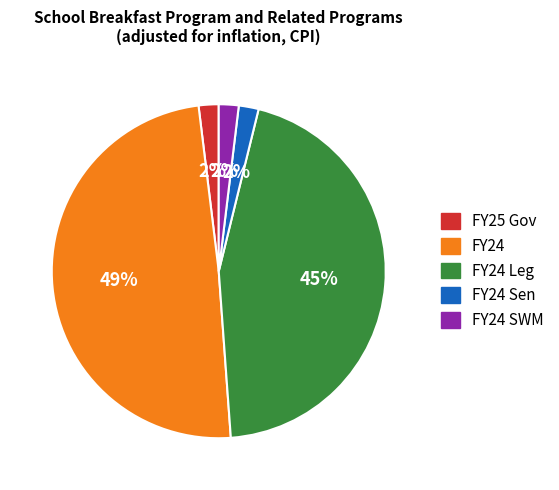

Does FY24 Leg represent more than half of the total?

No